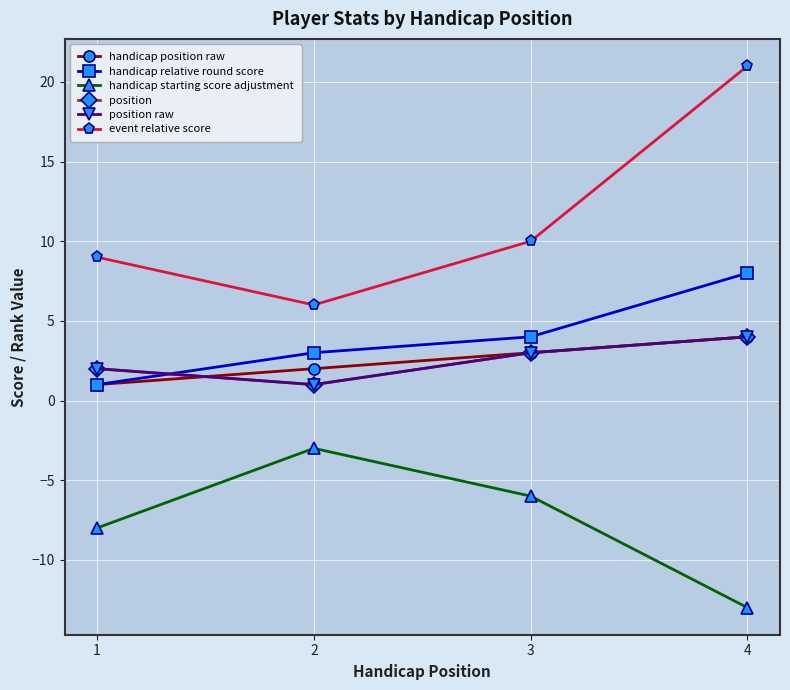

Read the position value at 1.

2